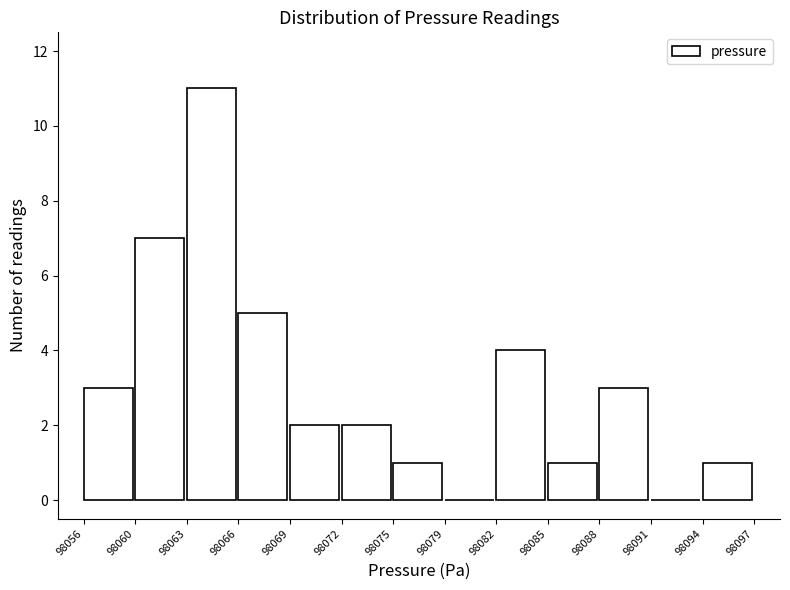

Reading right to left, list all the values displayed in this chart.

98094=1	98091=0	98088=3	98085=1	98082=4	98079=0	98075=1	98072=2	98069=2	98066=5	98063=11	98060=7	98056=3